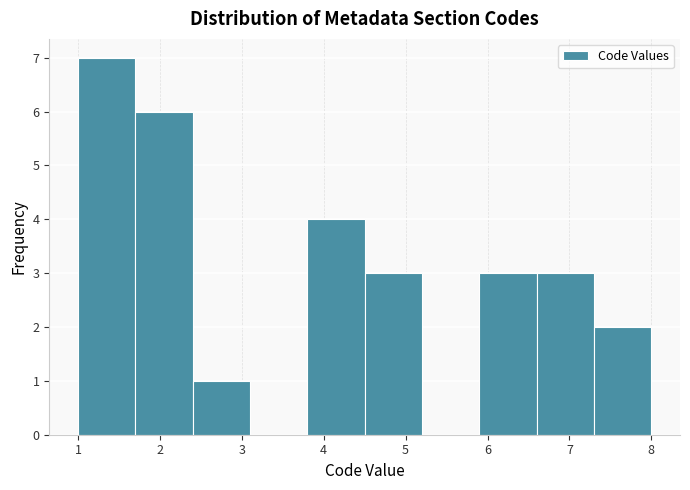

How tall is the bar that spans 3.8 to 4.5 on the x-axis? The values are not printed on the chart, so give them approximately, as read against the axis.

4